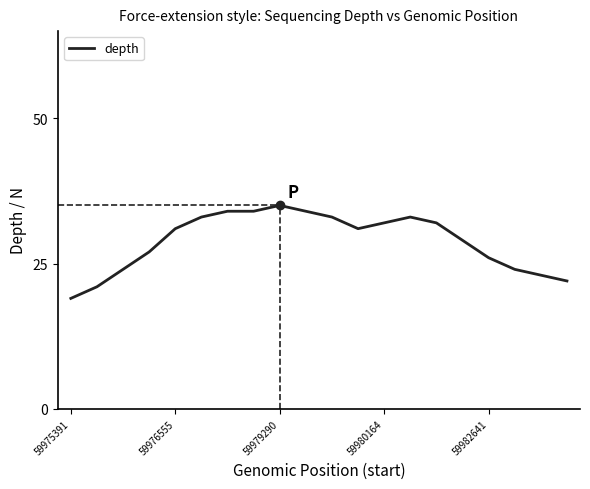

What is the difference between the maximum and minimum values?

16